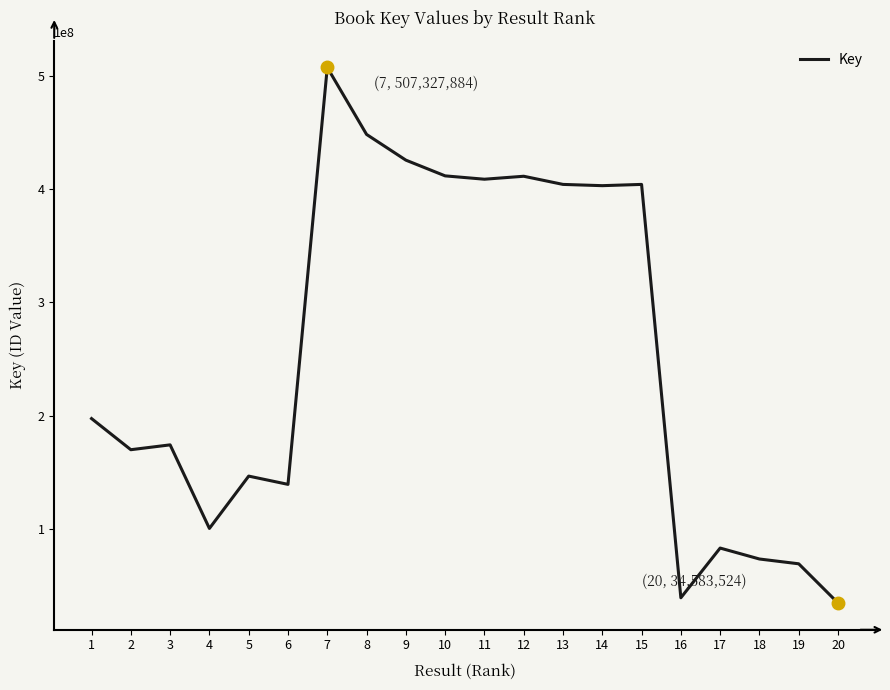

Which label corresponds to the largest value in the chart?

7